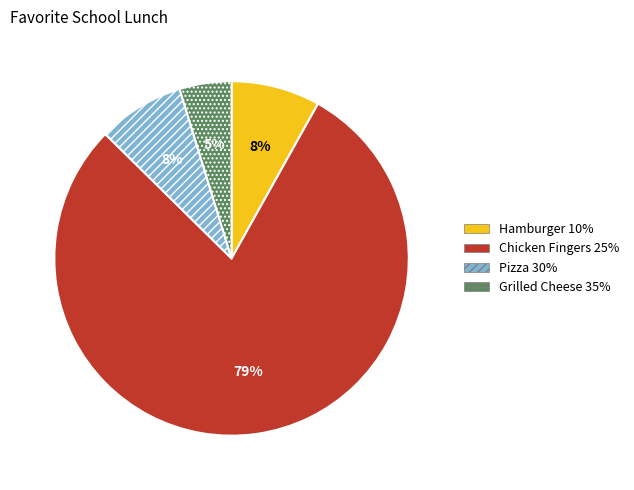

How many slices are in this pie chart?

4